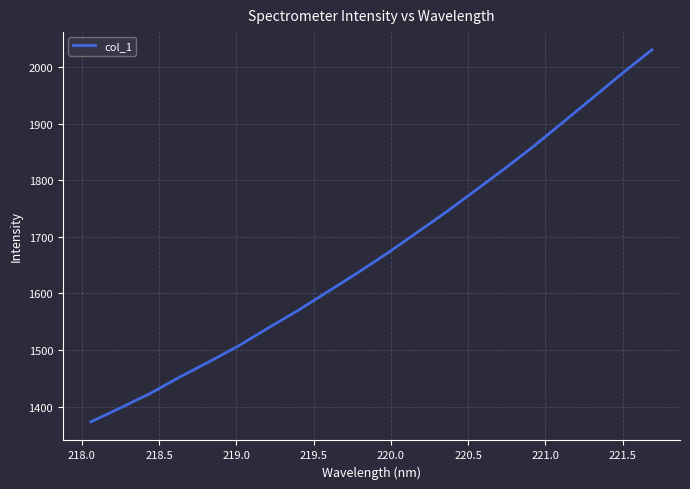

What is the maximum value shown in the chart?

2031.0